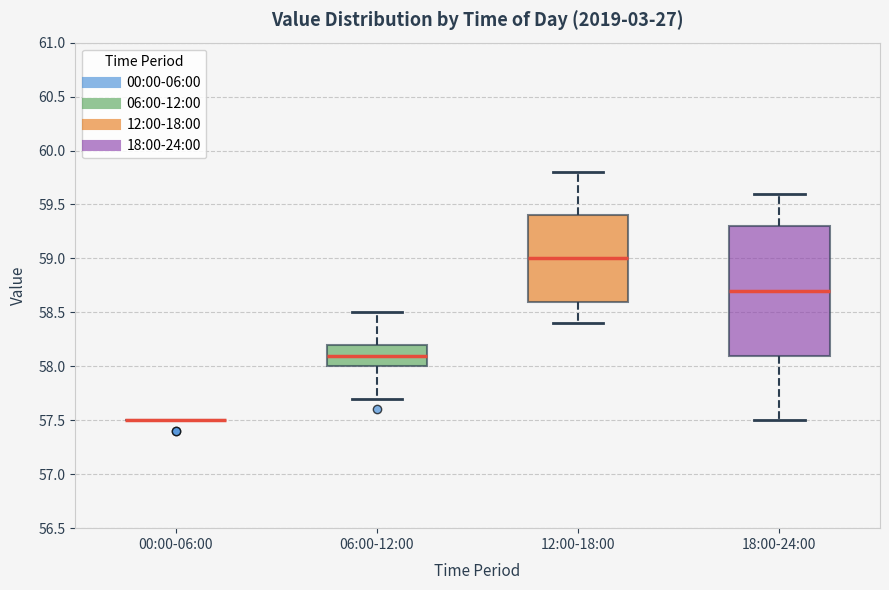

Reading left to right, read every box against the y-axis: the position of its median line, the range the box covers, and the ends of its whiskers. The values are not printed on the chart, so give them approximately, as read against the axis.

00:00-06:00: box collapsed to a line at 57.5, whiskers 57.5 to 57.5
06:00-12:00: median 58.1, box 58.0 to 58.2, whiskers 57.7 to 58.5
12:00-18:00: median 59.0, box 58.6 to 59.4, whiskers 58.4 to 59.8
18:00-24:00: median 58.7, box 58.1 to 59.3, whiskers 57.5 to 59.6